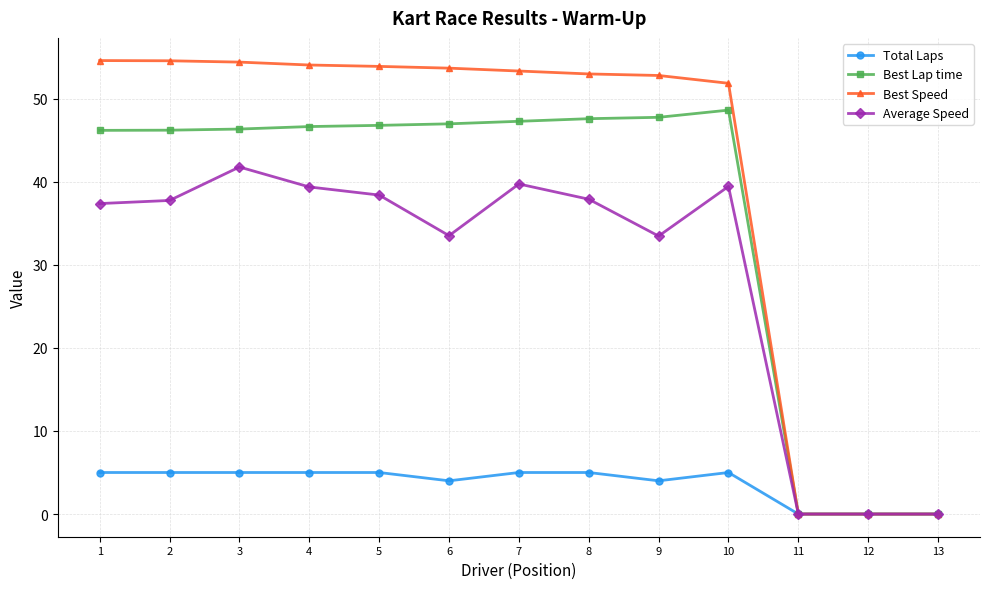

How many data points does each series have?

13